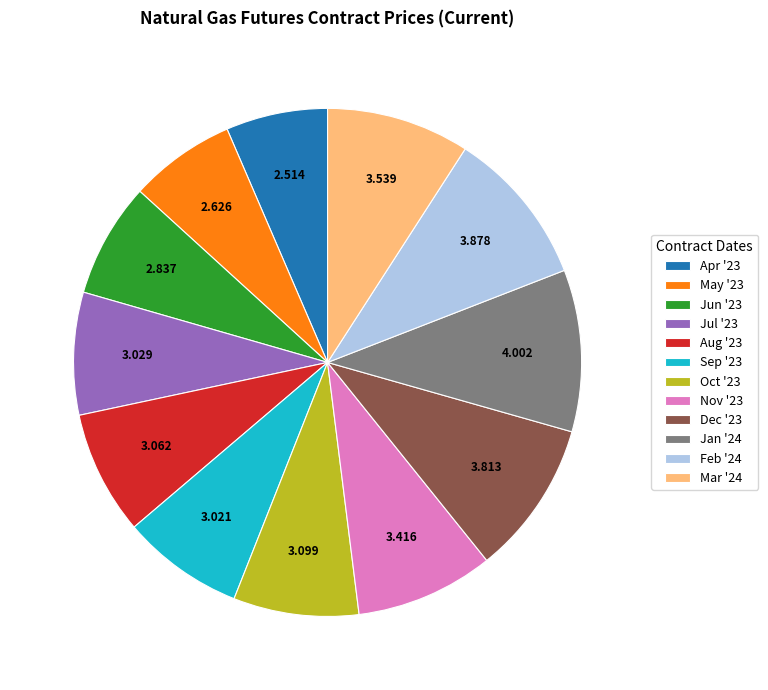

Combined, do Feb '24 and Dec '23 account for over 50%?

No